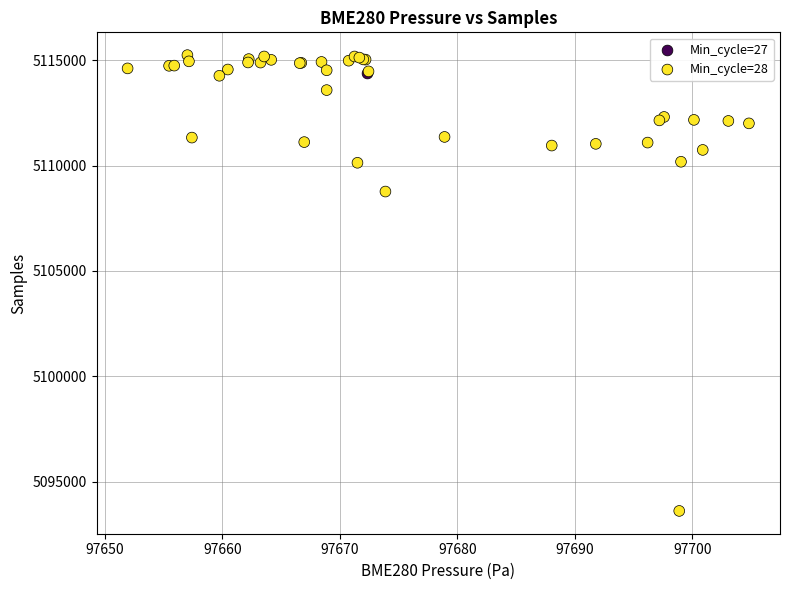

What are all the series names shown in the legend?

Min_cycle=27, Min_cycle=28